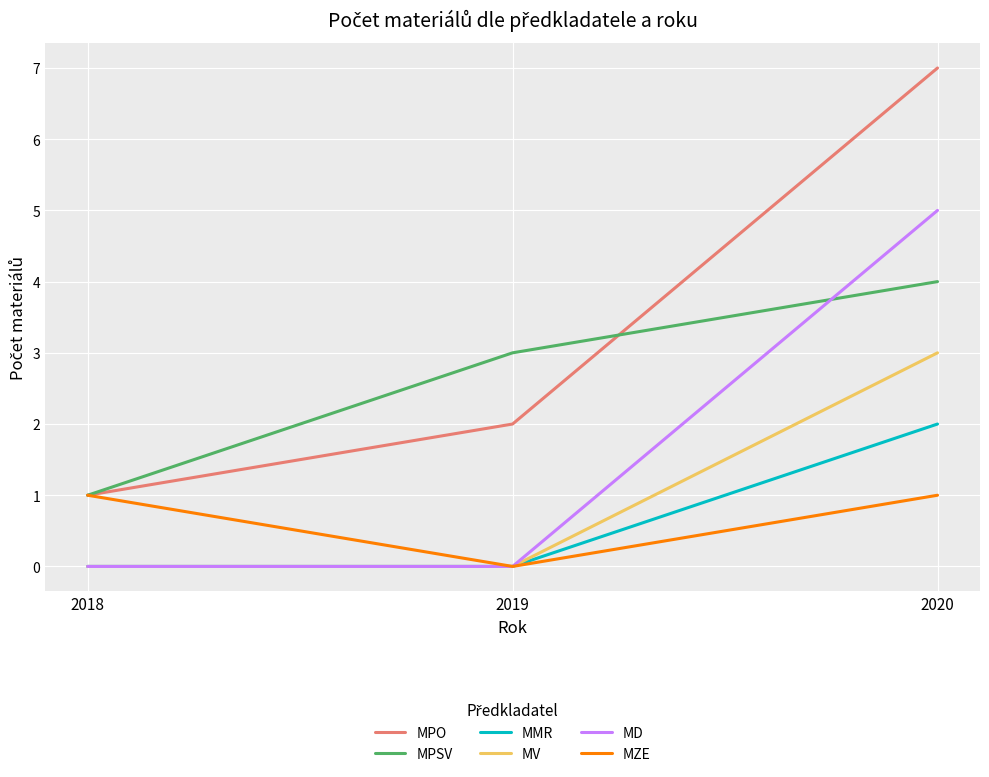

What is the greatest value displayed?

7